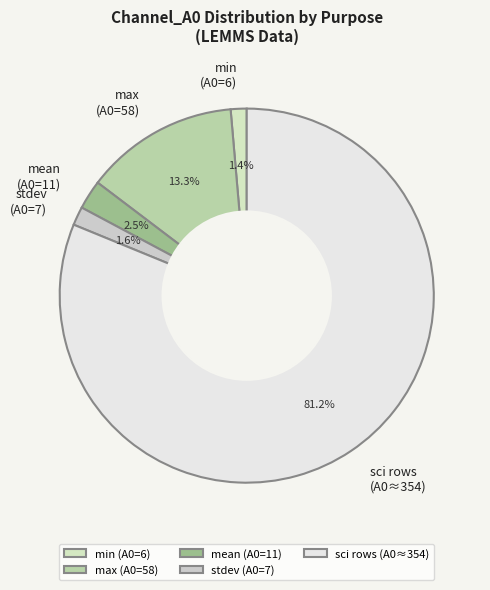

Between sci rows (A0≈354) and stdev (A0=7), which is larger?

sci rows (A0≈354)